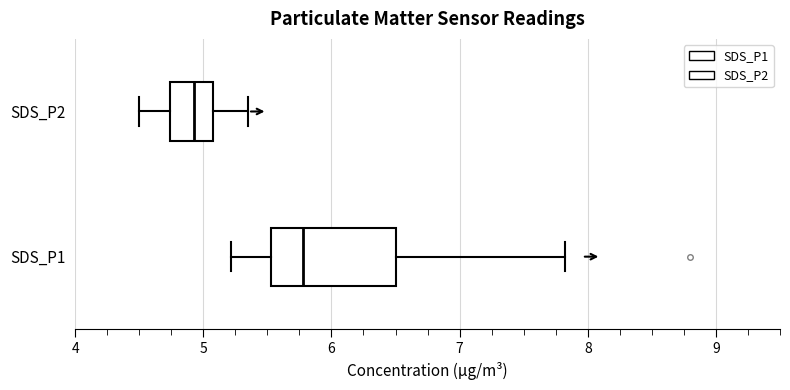

Reading bottom to top, transcribe this box plot: for each box, give where its median line is, the range the box spans, and where its two whiskers end, as read against the x-axis. The values are not printed on the chart, so give them approximately, as read against the axis.

SDS_P1: median 5.8, box 5.5 to 6.5, whiskers 5.2 to 7.8
SDS_P2: median 4.9, box 4.7 to 5.1, whiskers 4.5 to 5.4